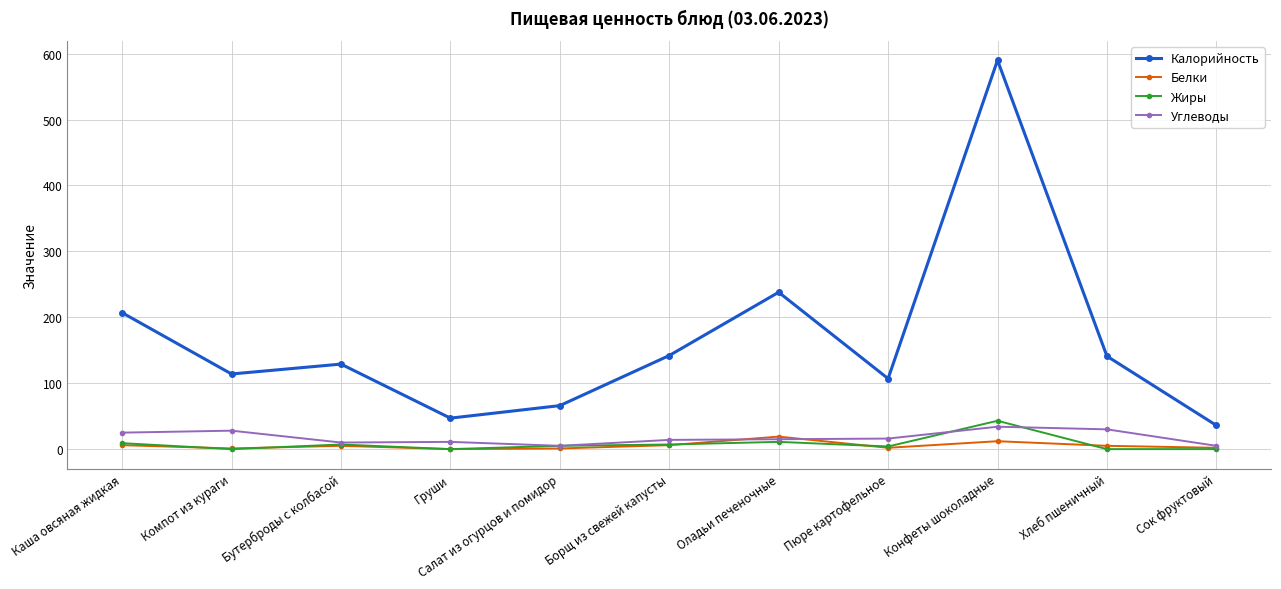

True or false: Калорийность has a value of 26 at Салат из огурцов и помидор.

False